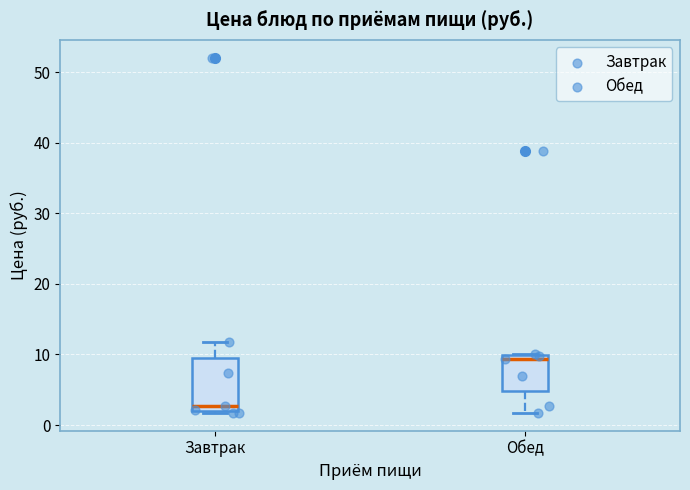

Reading left to right, transcribe this box plot: for each box, give where its median line is, the range the box spans, and where its two whiskers end, as read against the y-axis. The values are not printed on the chart, so give them approximately, as read against the axis.

Завтрак: median 3, box 2 to 10, whiskers 2 to 12
Обед: median 9, box 5 to 10, whiskers 2 to 10